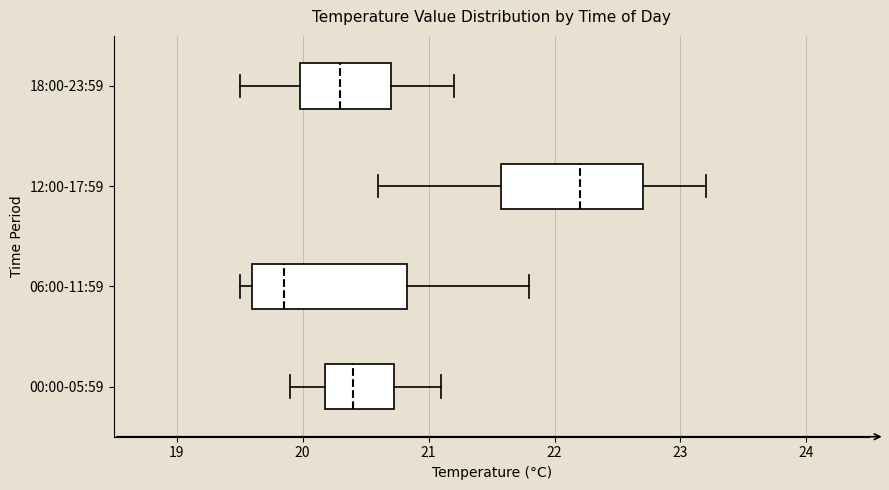

Reading bottom to top, read every box against the x-axis: the position of its median line, the range the box covers, and the ends of its whiskers. The values are not printed on the chart, so give them approximately, as read against the axis.

00:00-05:59: median 20.4, box 20.2 to 20.7, whiskers 19.9 to 21.1
06:00-11:59: median 19.9, box 19.6 to 20.8, whiskers 19.5 to 21.8
12:00-17:59: median 22.2, box 21.6 to 22.7, whiskers 20.6 to 23.2
18:00-23:59: median 20.3, box 20.0 to 20.7, whiskers 19.5 to 21.2